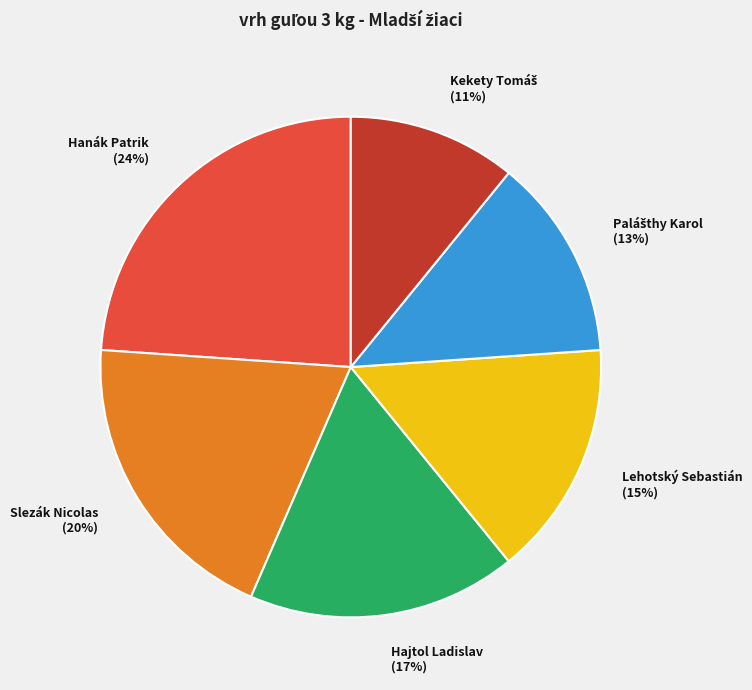

How many slices are in this pie chart?

6